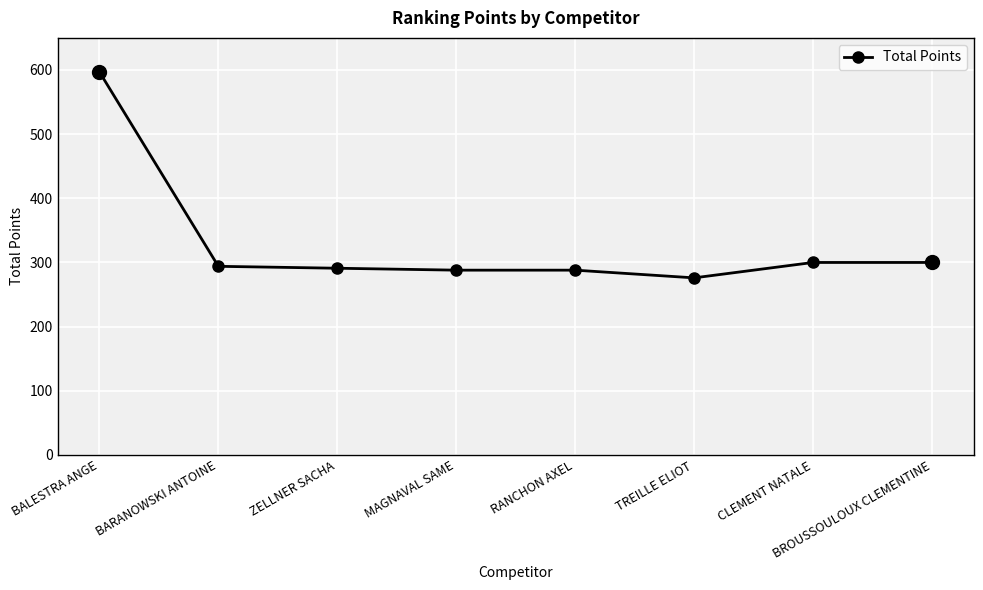

Does the chart have visible grid lines?

Yes